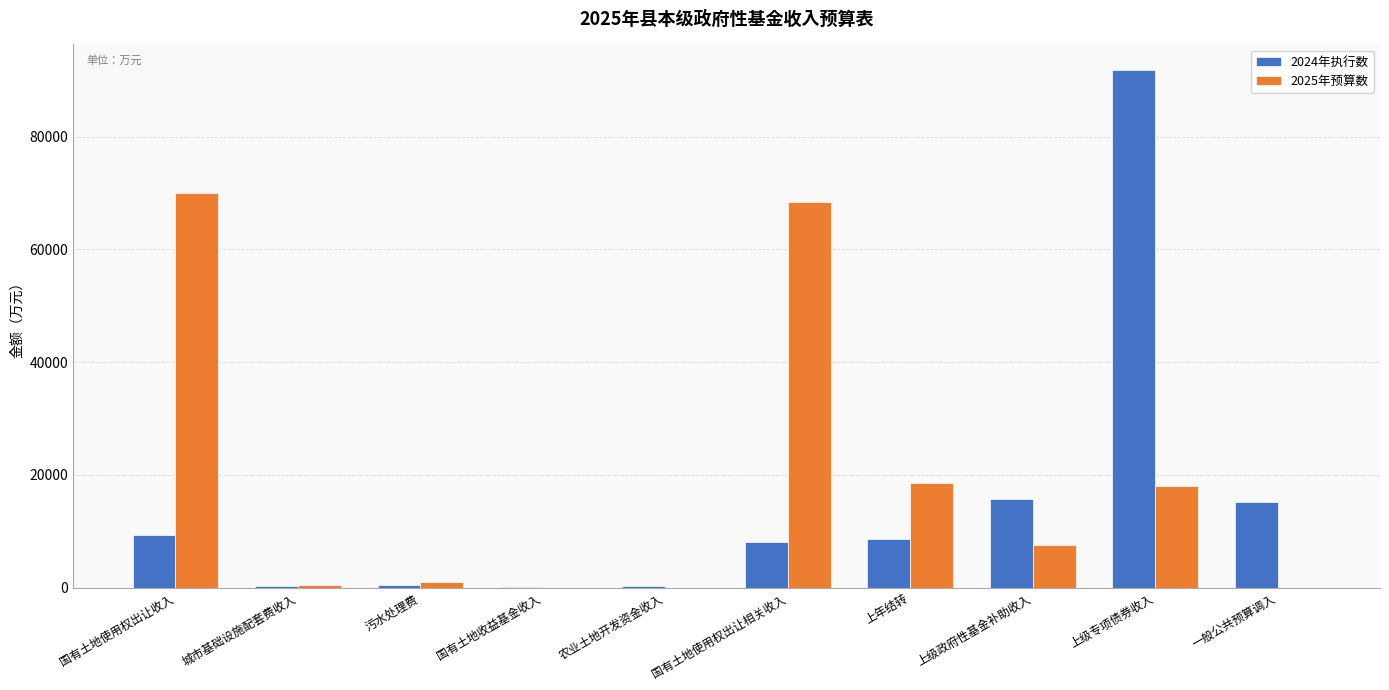

What is the total value across all series at 一般公共预算调入?

15198